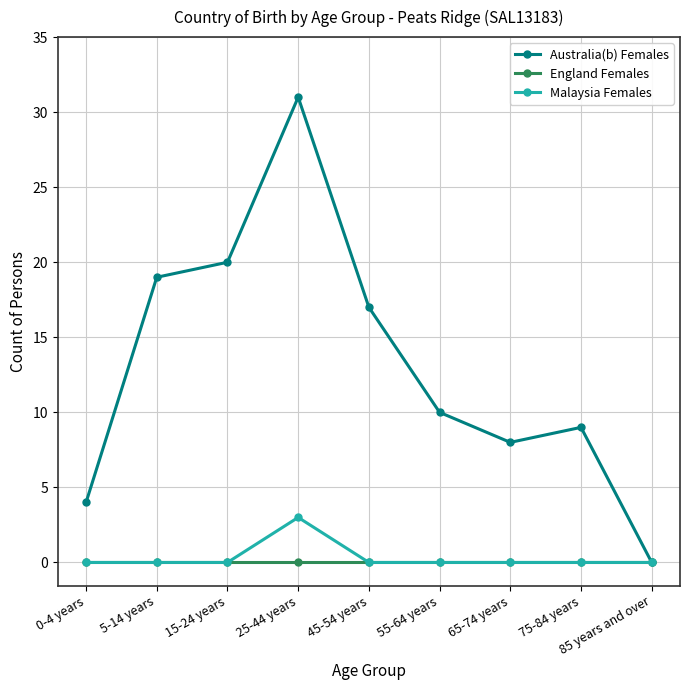

Reading left to right, transcribe all the data shown in this chart.

Australia(b) Females: 4	19	20	31	17	10	8	9	0
England Females: 0	0	0	0	0	0	0	0	0
Malaysia Females: 0	0	0	3	0	0	0	0	0